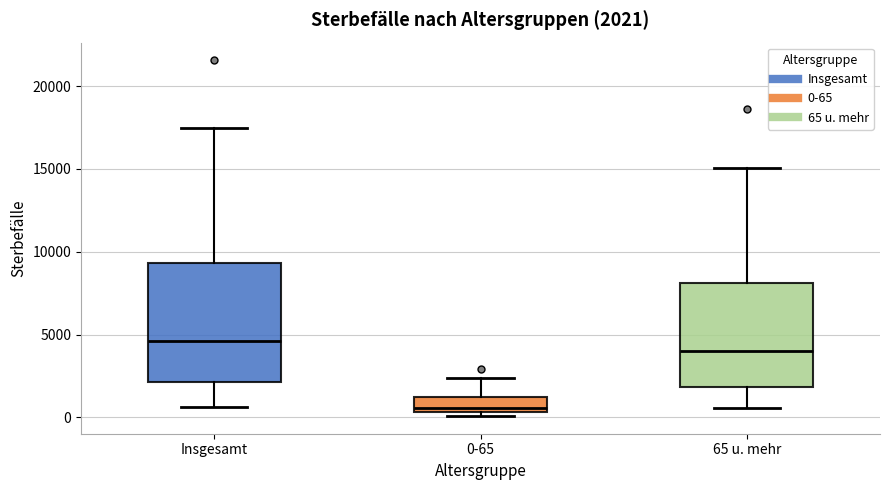

Comparing the boxes themselves (not the whiskers), which one is the tallest?

Insgesamt